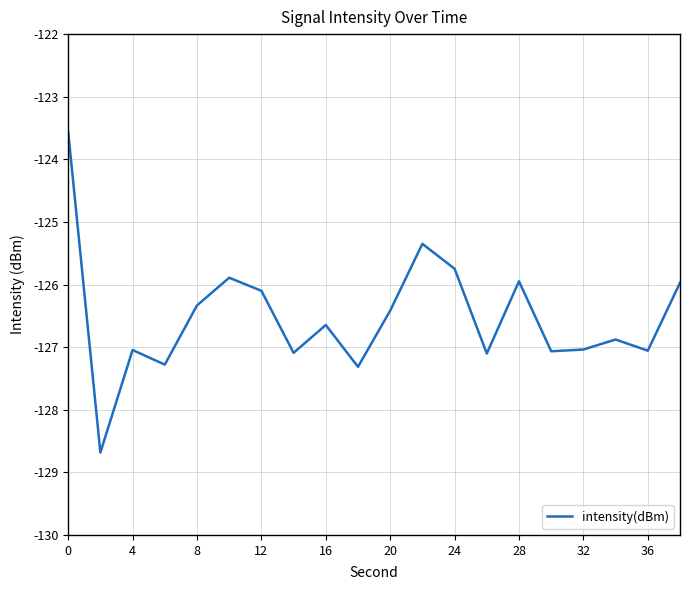

Does the chart have visible grid lines?

Yes